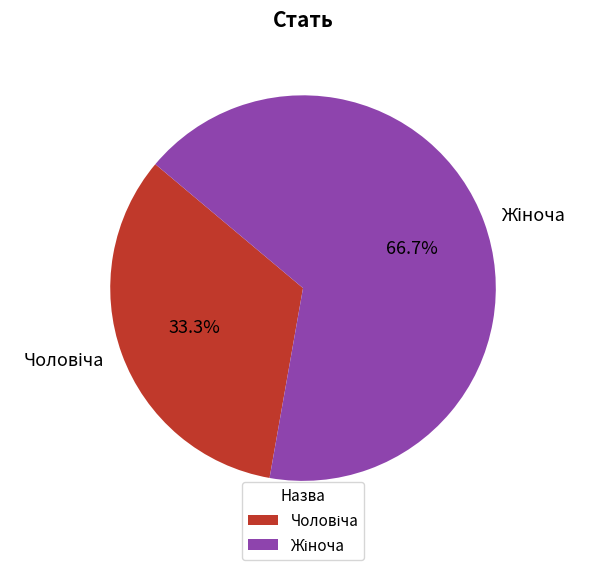

Does any single category account for the majority?

Yes